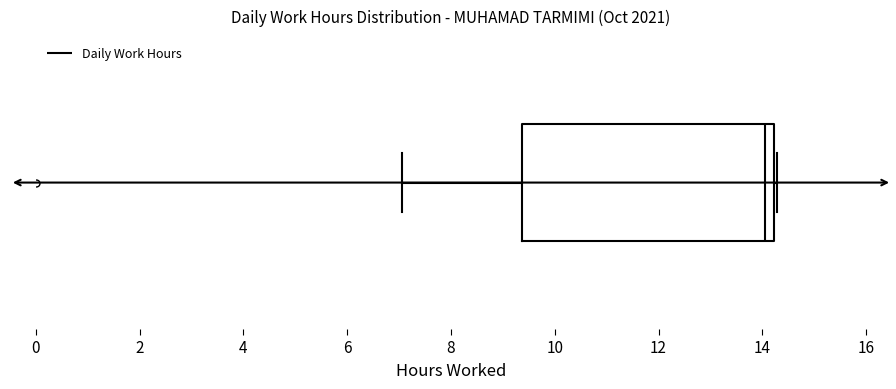

Read this box plot against the x-axis: the position of the median line, the range covered by the box, and the ends of both whiskers. The values are not printed on the chart, so give them approximately, as read against the axis.

median 14.0, box 9.4 to 14.2, whiskers 7.0 to 14.2 (just right of the box's right edge)